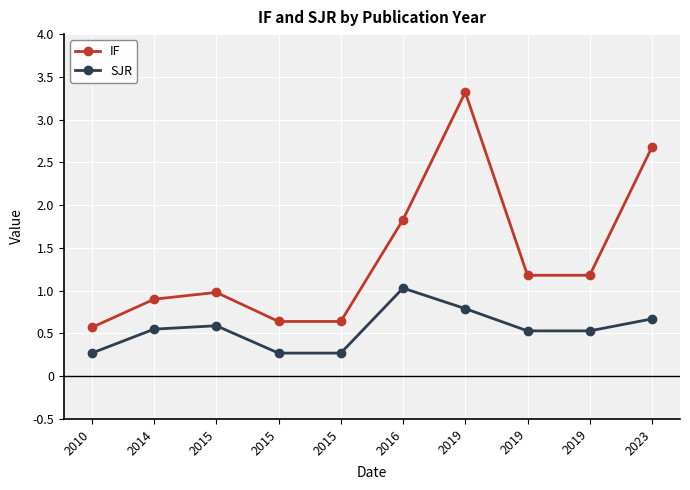

True or false: IF and SJR intersect in this chart.

False